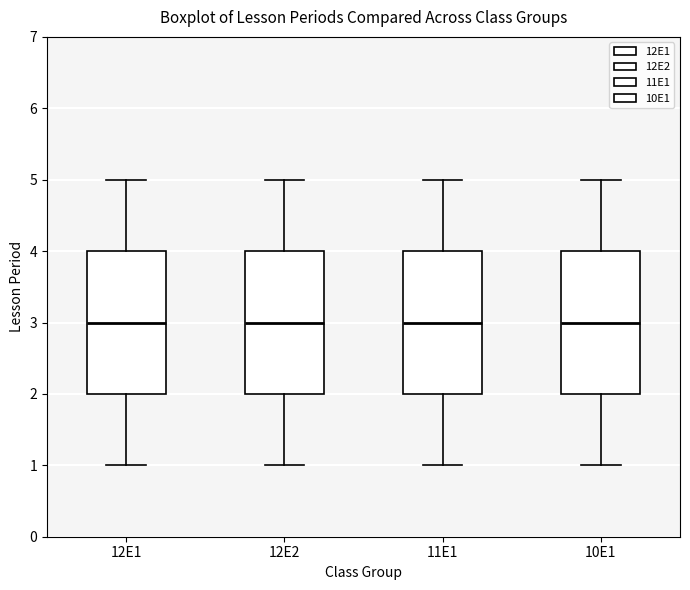

Where is the lower edge of the box at x = 11E1 on the y-axis? The values are not printed on the chart, so give them approximately, as read against the axis.

2